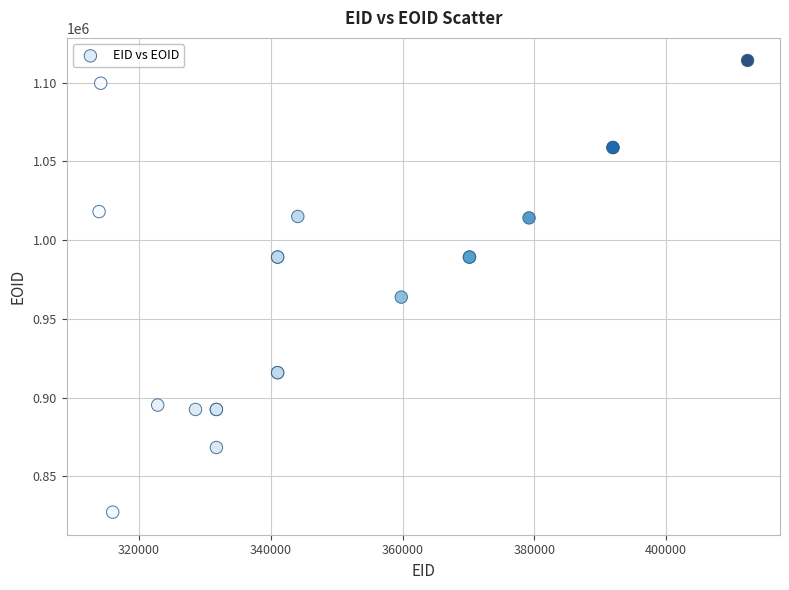

What Y value in the scatter plot is closest to 970620?

963758